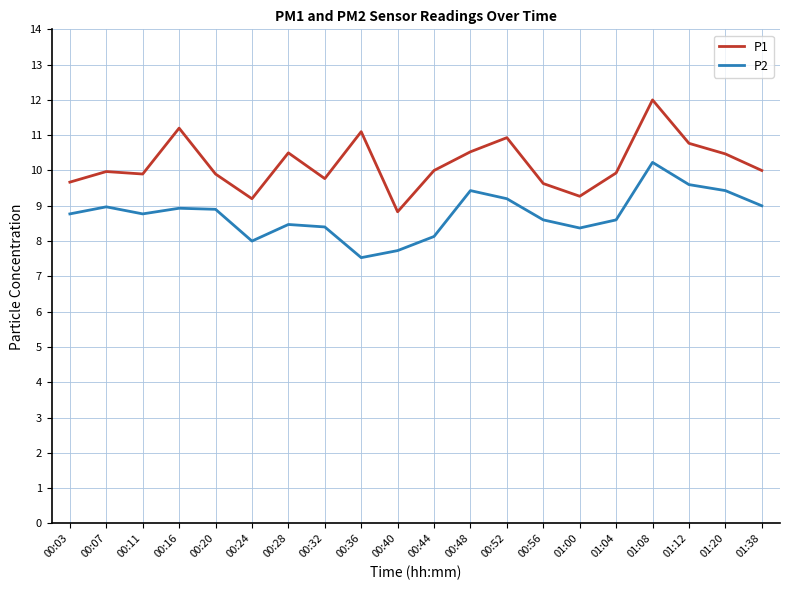

Rank the series by their maximum value, from highest to lowest.

P1, P2